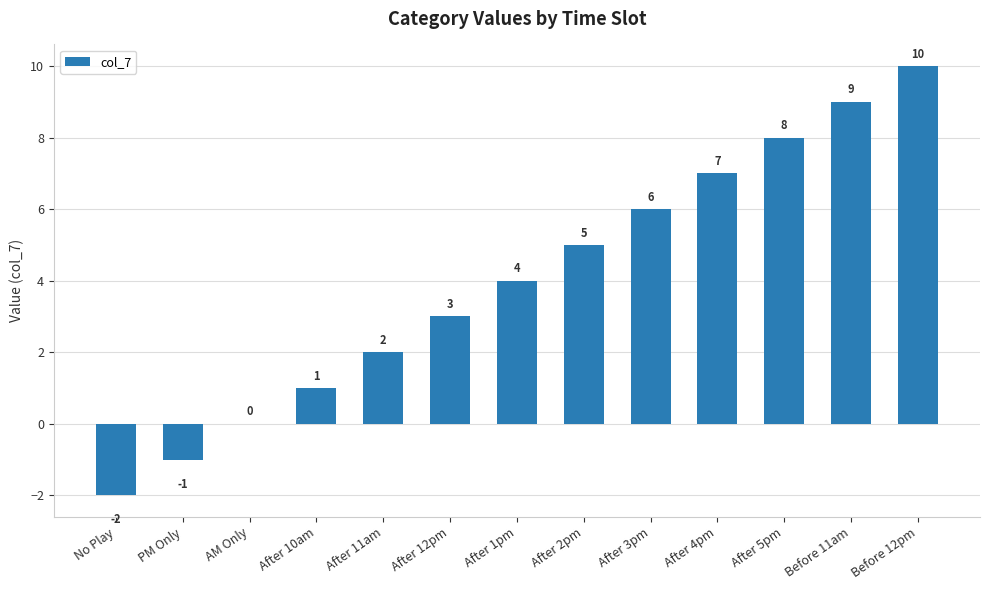

Count the number of categories in the chart.

13